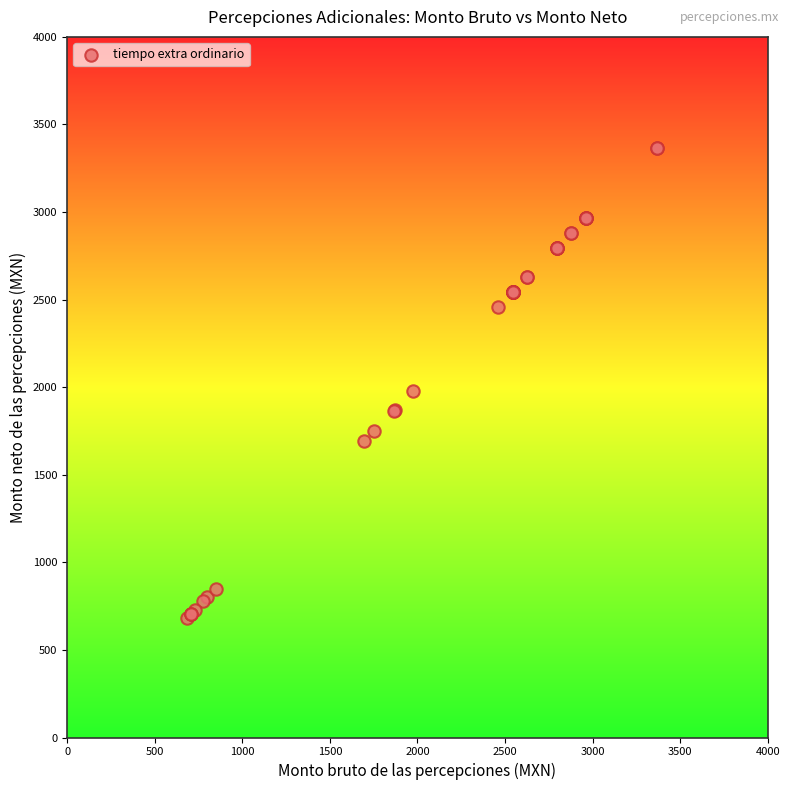

What Y value in the scatter plot is closest to 2025?

1975.8